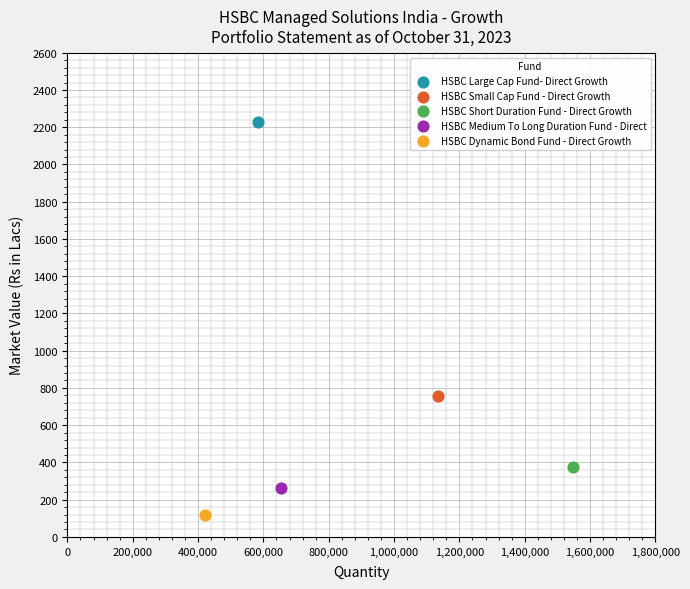

What are all the series names shown in the legend?

HSBC Large Cap Fund- Direct Growth, HSBC Small Cap Fund - Direct Growth, HSBC Short Duration Fund - Direct Growth, HSBC Medium To Long Duration Fund - Direct, HSBC Dynamic Bond Fund - Direct Growth